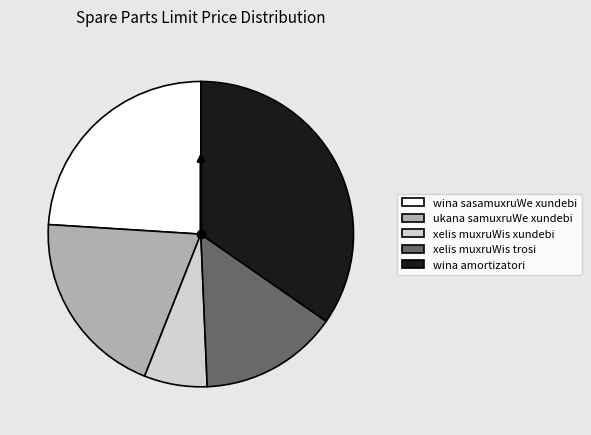

How many slices are in this pie chart?

5